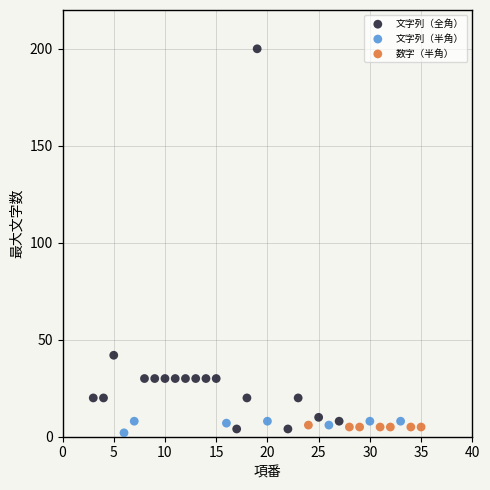

Which series contains the lowest Y value?

文字列（半角）